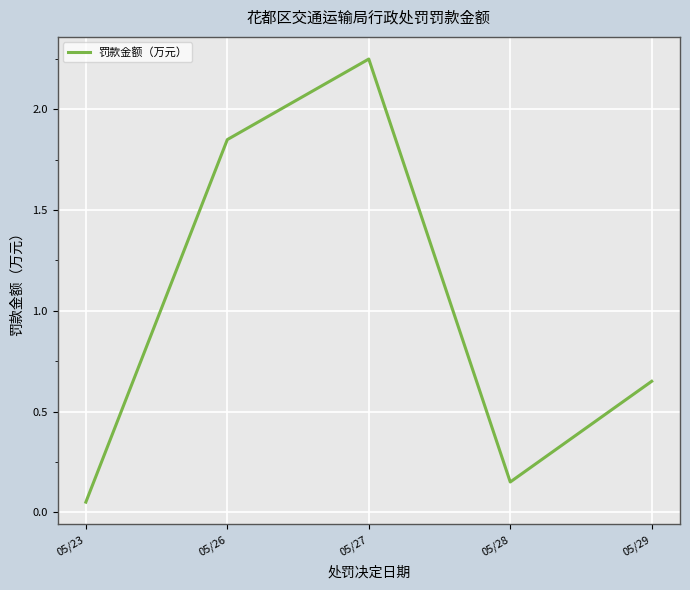

Does the chart display data point markers on the line(s)?

No